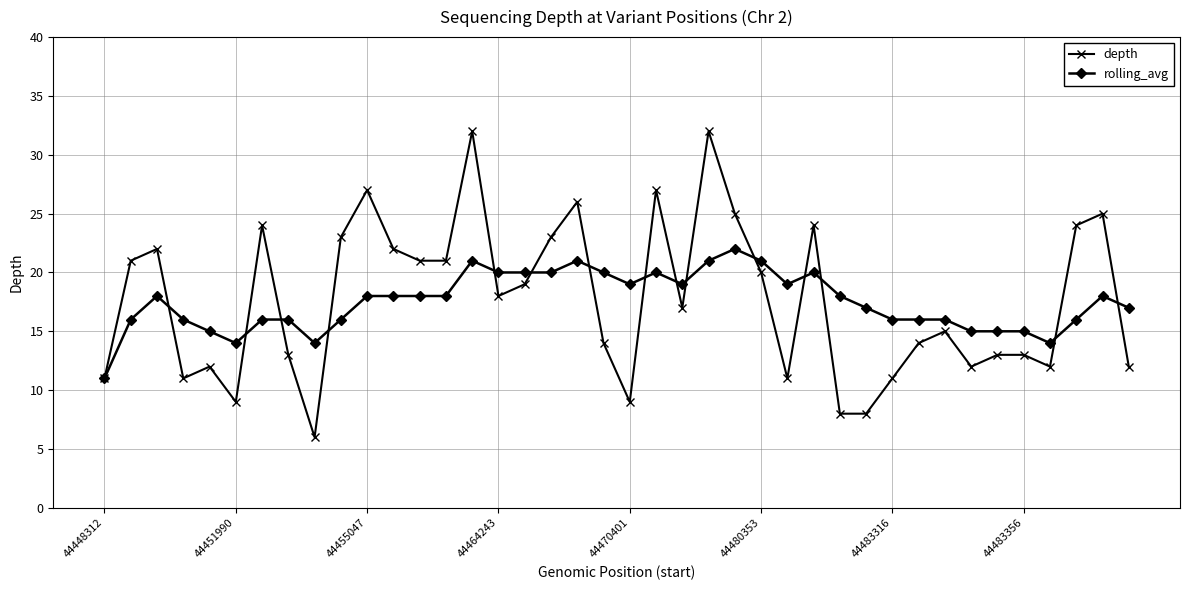

True or false: depth has more than 2 points higher than both neighbors.

True